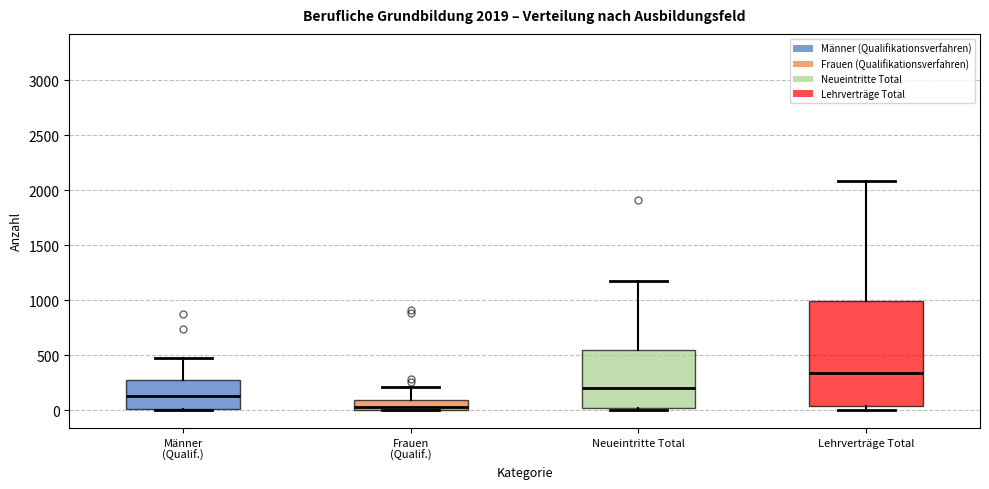

Which box has the highest median line?

Lehrverträge Total